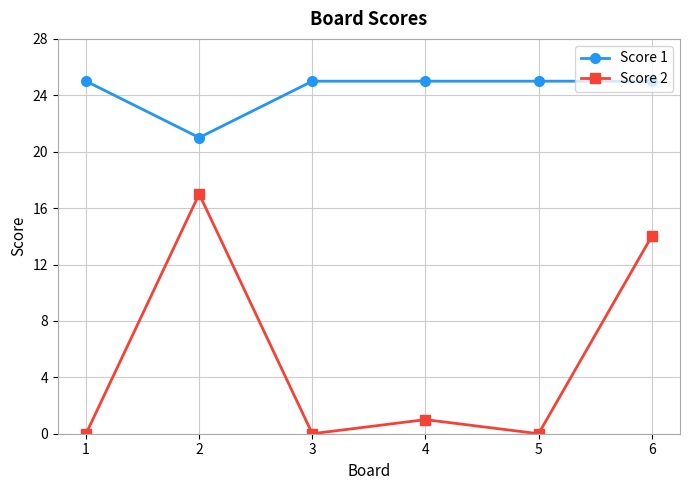

Where is the first local minimum for Score 2?

3